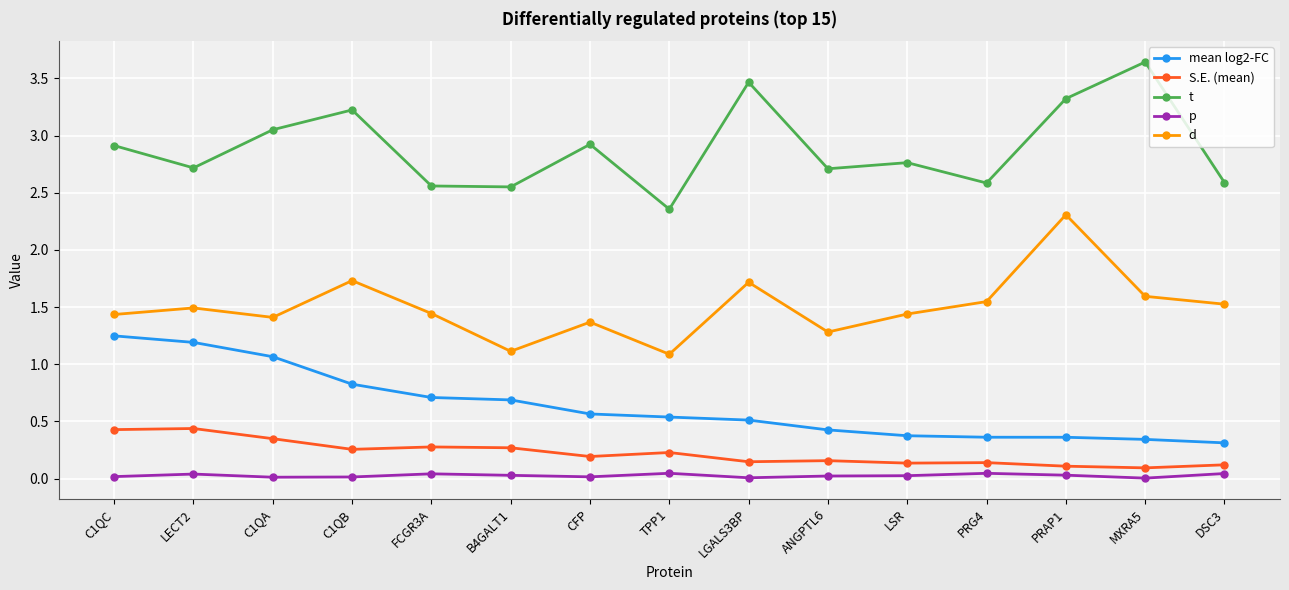

True or false: d has more than 2 points higher than both neighbors.

True